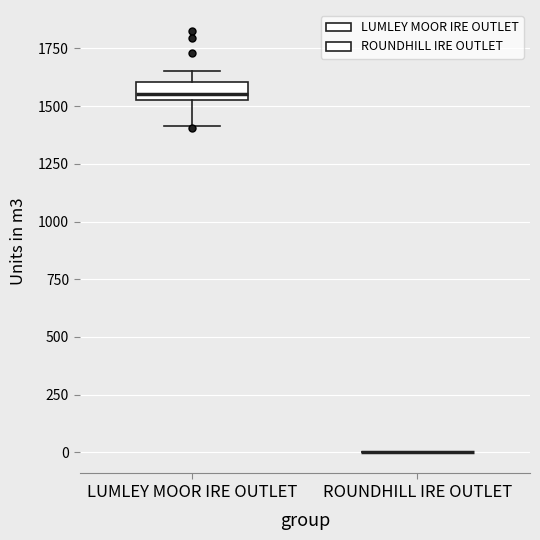

Reading left to right, read every box against the y-axis: the position of its median line, the range the box covers, and the ends of its whiskers. The values are not printed on the chart, so give them approximately, as read against the axis.

LUMLEY MOOR IRE OUTLET: median 1550 (just above the box's lower edge), box 1550 to 1600, whiskers 1400 to 1650
ROUNDHILL IRE OUTLET: box collapsed to a line at 0, whiskers 0 to 0